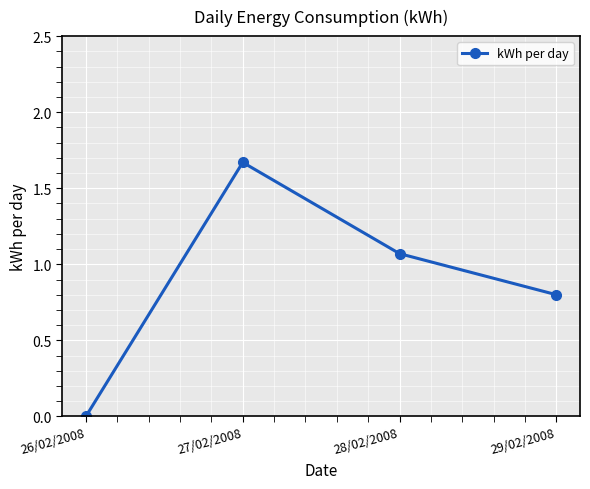

Where is the first local maximum?

27/02/2008